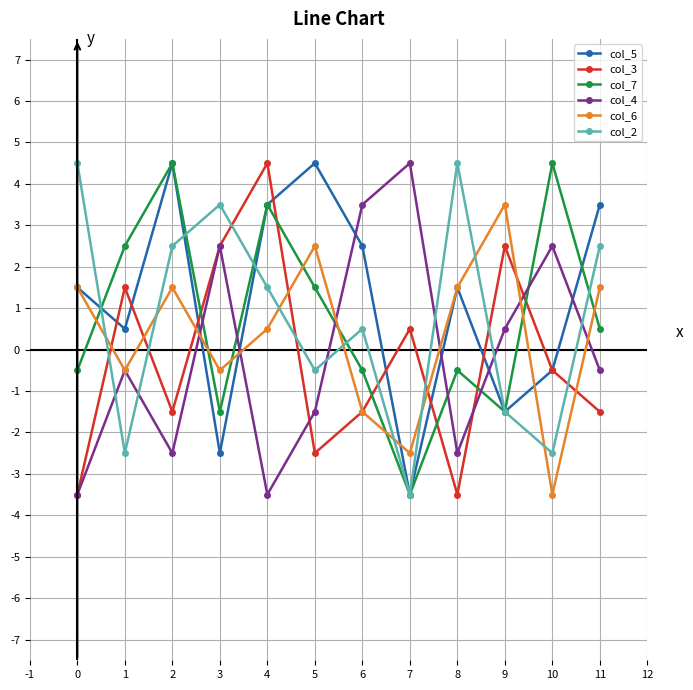

How many interior local valleys does the col_4 series have?

3